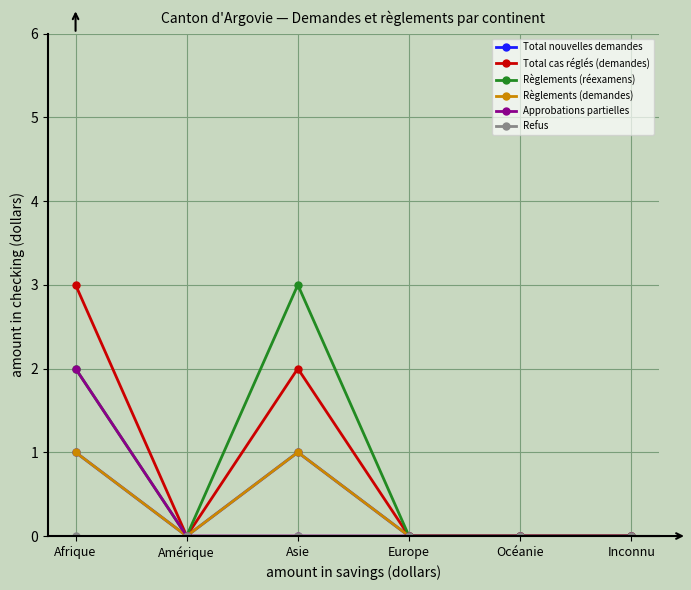

How many lines are shown in the chart?

6